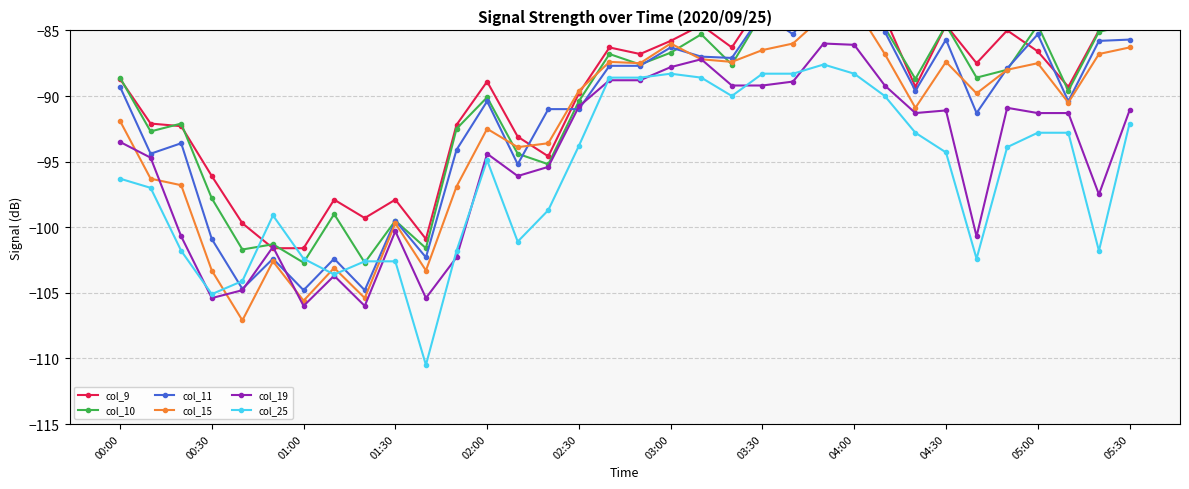

What is the greatest value displayed?

-79.5